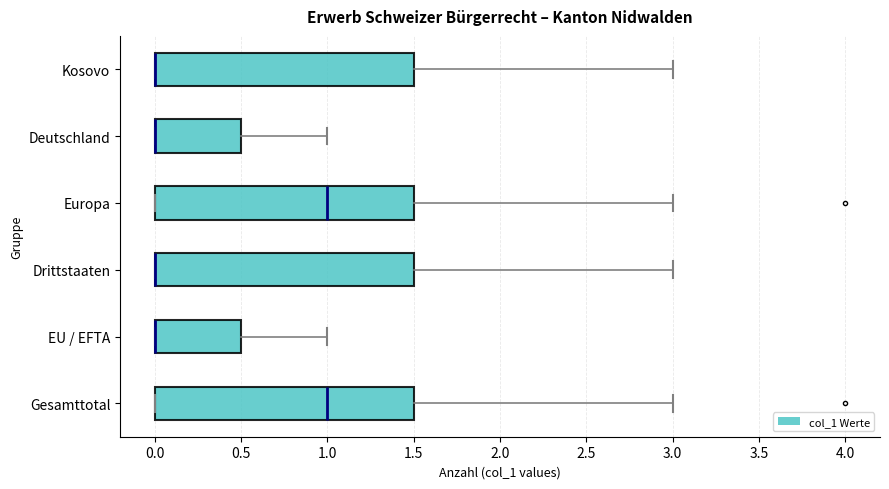

Reading bottom to top, read every box against the x-axis: the position of its median line, the range the box covers, and the ends of its whiskers. The values are not printed on the chart, so give them approximately, as read against the axis.

Gesamttotal: median 1.0, box 0.0 to 1.5, whiskers 0.0 to 3.0
EU / EFTA: median 0.0 (drawn on the box's left edge), box 0.0 to 0.5, whiskers 0.0 to 1.0
Drittstaaten: median 0.0 (drawn on the box's left edge), box 0.0 to 1.5, whiskers 0.0 to 3.0
Europa: median 1.0, box 0.0 to 1.5, whiskers 0.0 to 3.0
Deutschland: median 0.0 (drawn on the box's left edge), box 0.0 to 0.5, whiskers 0.0 to 1.0
Kosovo: median 0.0 (drawn on the box's left edge), box 0.0 to 1.5, whiskers 0.0 to 3.0